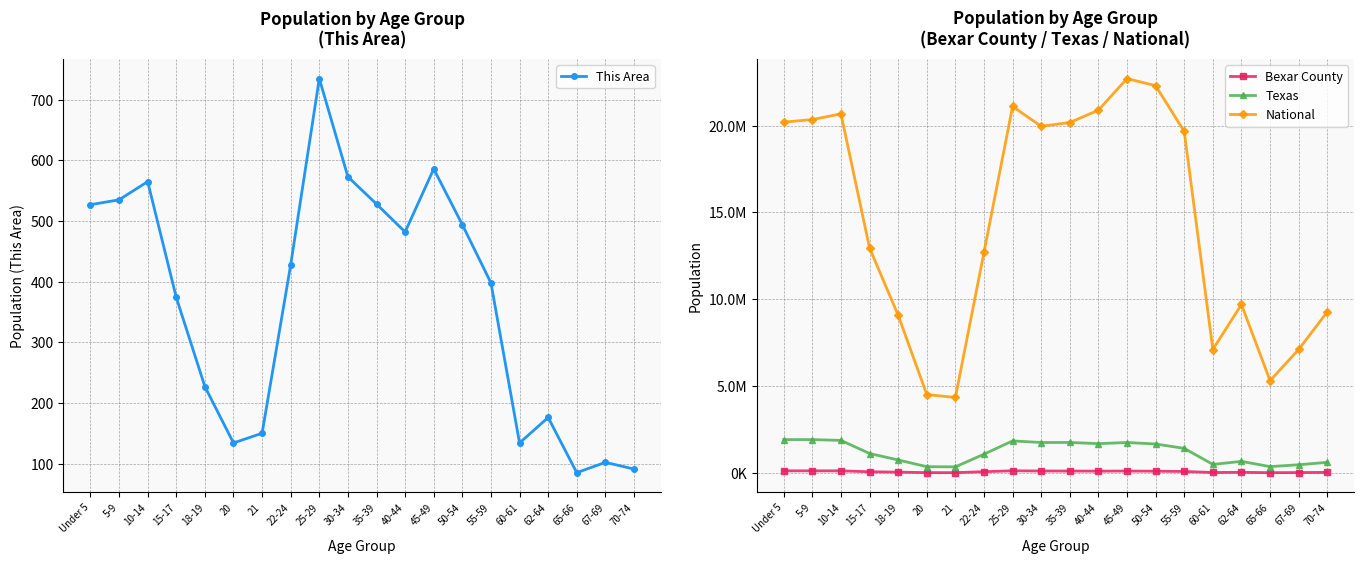

What is the difference between the highest and lowest values at 35-39?

20179114